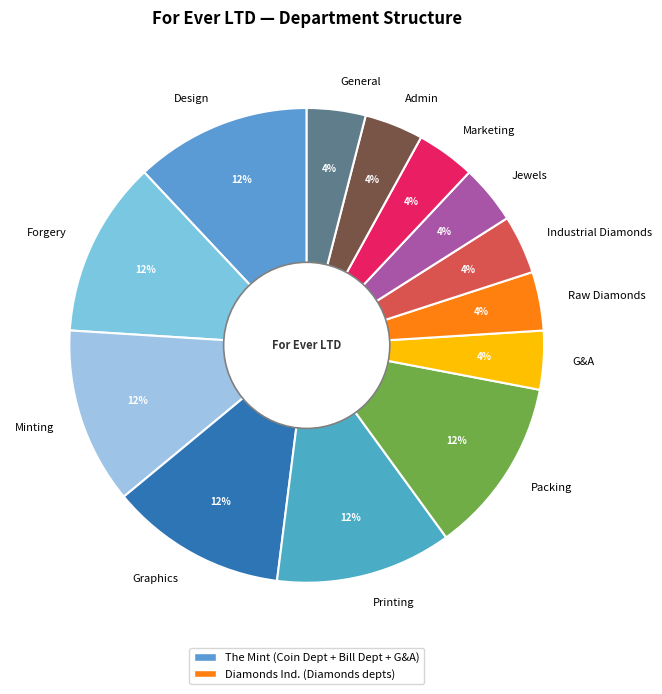

Which has a higher value, Raw Diamonds or Minting?

Minting